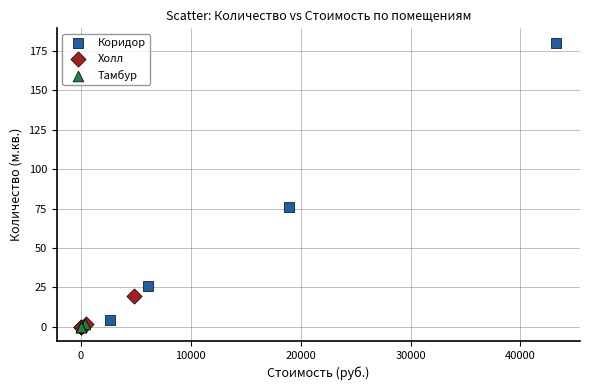

Which series has the largest Y range (max minus min)?

Коридор